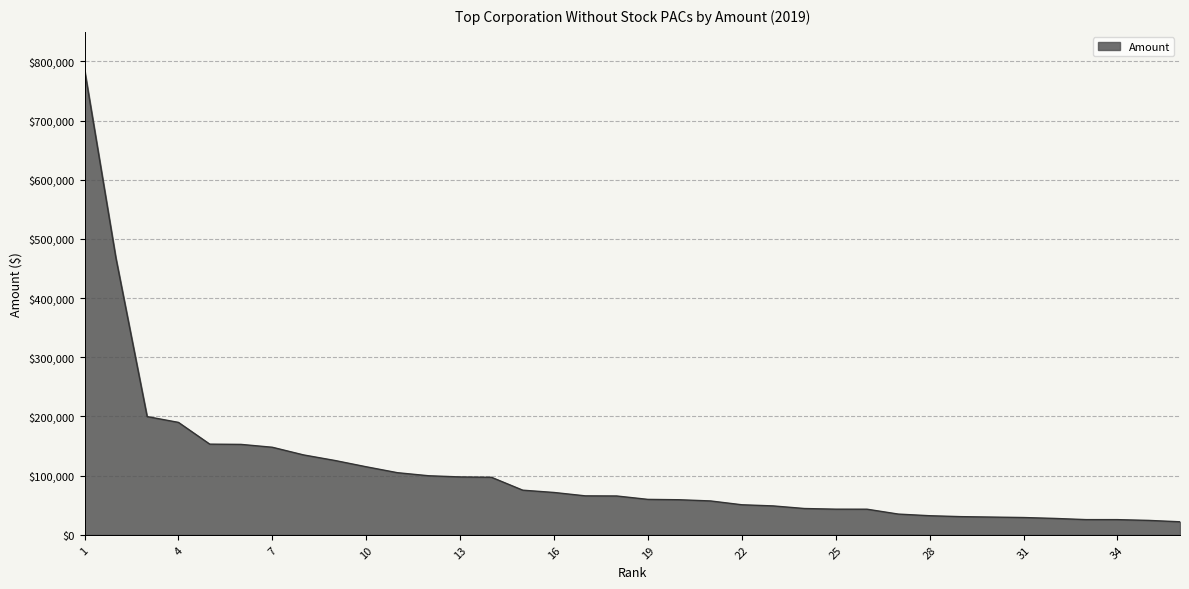

What is the smallest value displayed?

22019.1